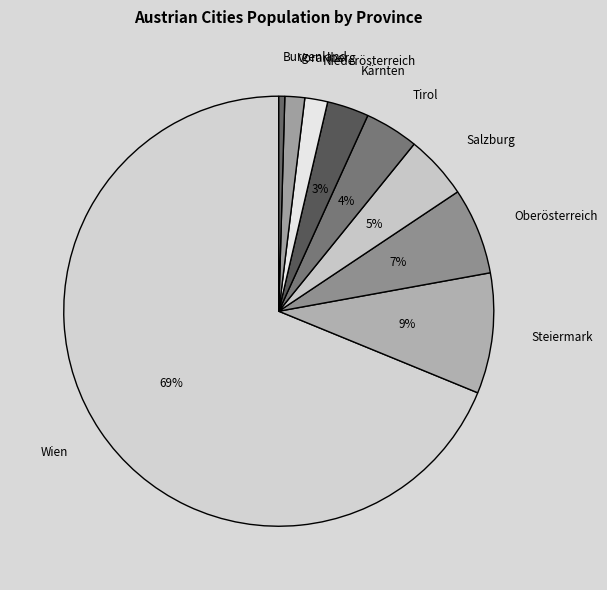

What is the majority slice?

Wien